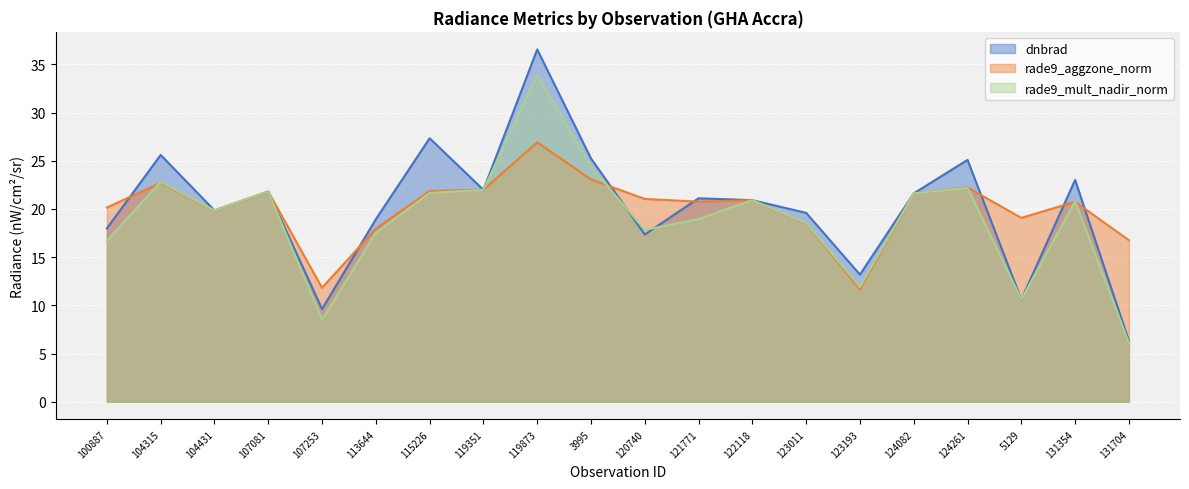

What is the value of the rade9_aggzone_norm point at the 19th from the left?

20.7